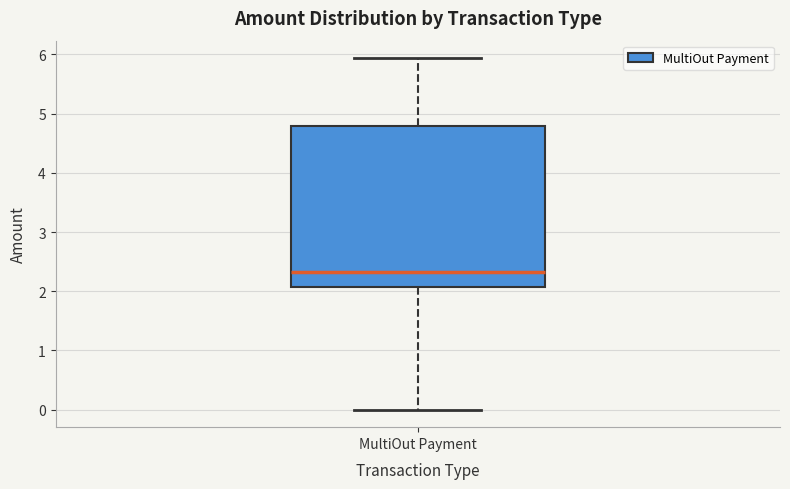

Where is the lower edge of the box for MultiOut Payment on the y-axis? The values are not printed on the chart, so give them approximately, as read against the axis.

2.1